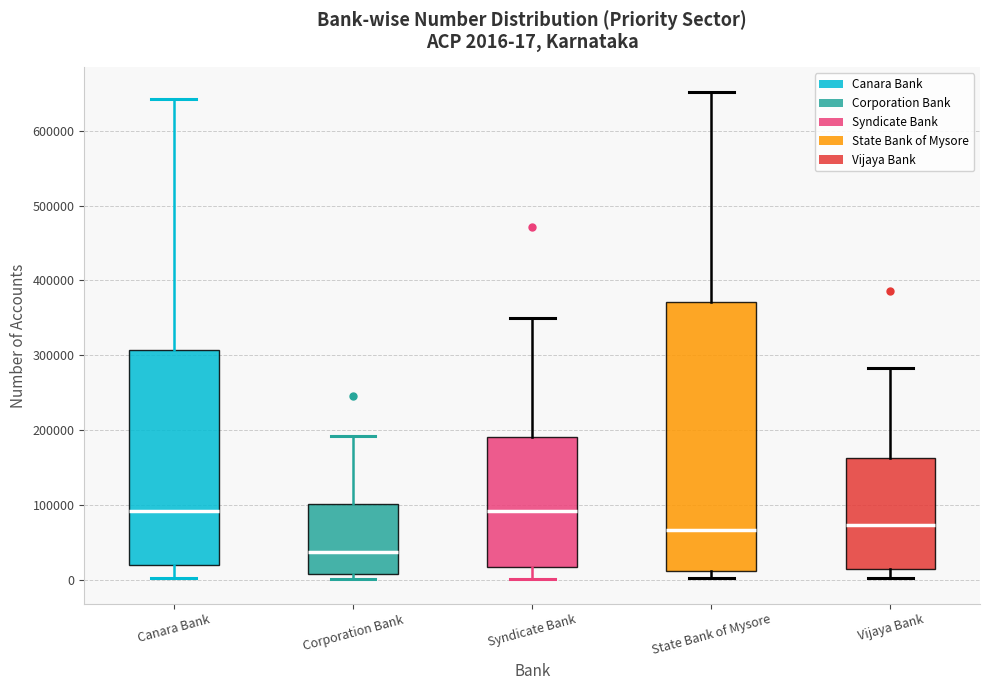

Comparing the boxes themselves (not the whiskers), which one is the tallest?

State Bank of Mysore